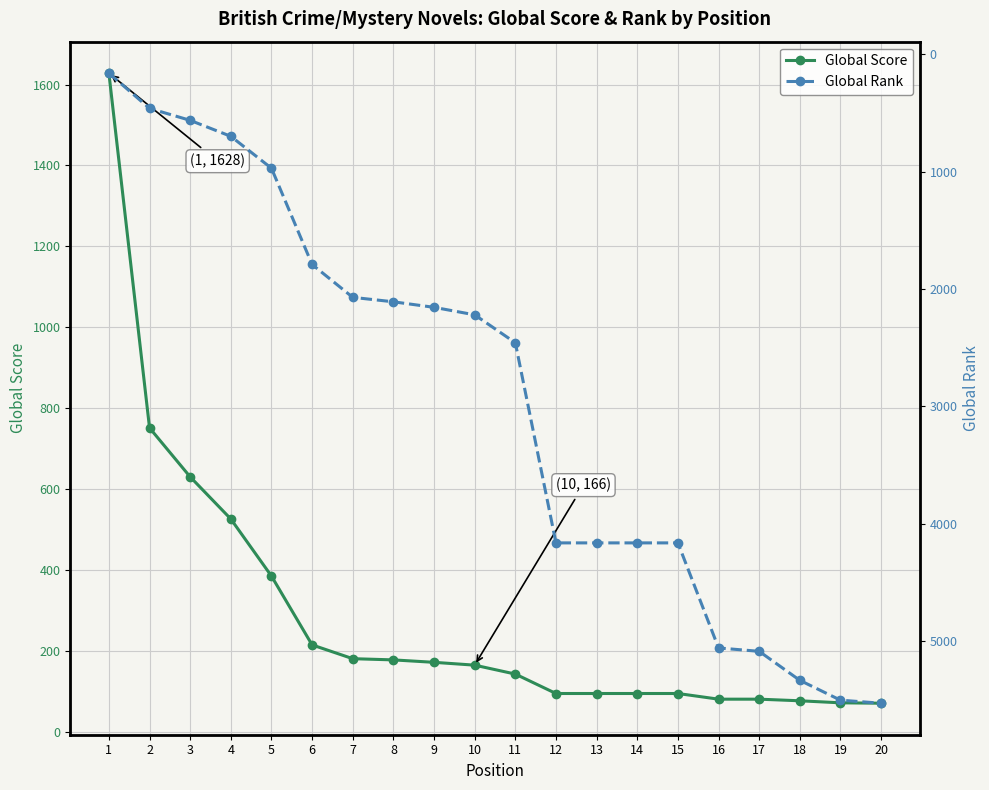

What is the value of the Global Score point at the 8th from the left?

179